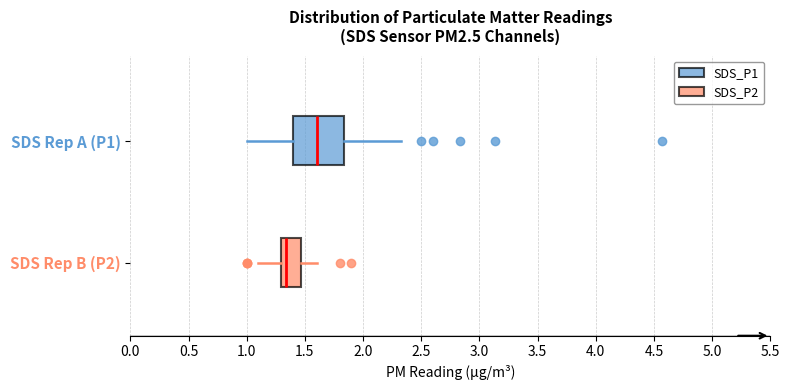

Which box is the widest, from its left edge to its right edge?

SDS Rep A (P1)